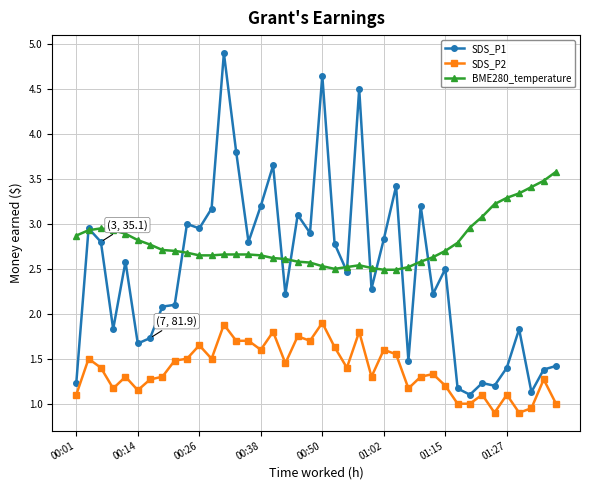

What is the highest value of the SDS_P1 series?

4.9